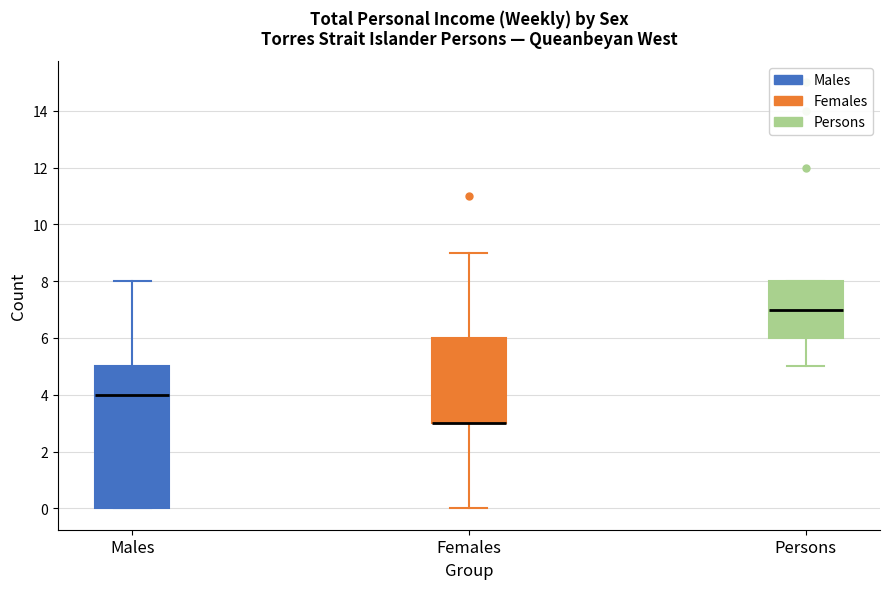

Reading left to right, transcribe this box plot: for each box, give where its median line is, the range the box spans, and where its two whiskers end, as read against the y-axis. The values are not printed on the chart, so give them approximately, as read against the axis.

Males: median 4, box 0 to 5, whiskers 0 to 8
Females: median 3 (drawn on the box's lower edge), box 3 to 6, whiskers 0 to 9
Persons: median 7, box 6 to 8, whiskers 5 to 8